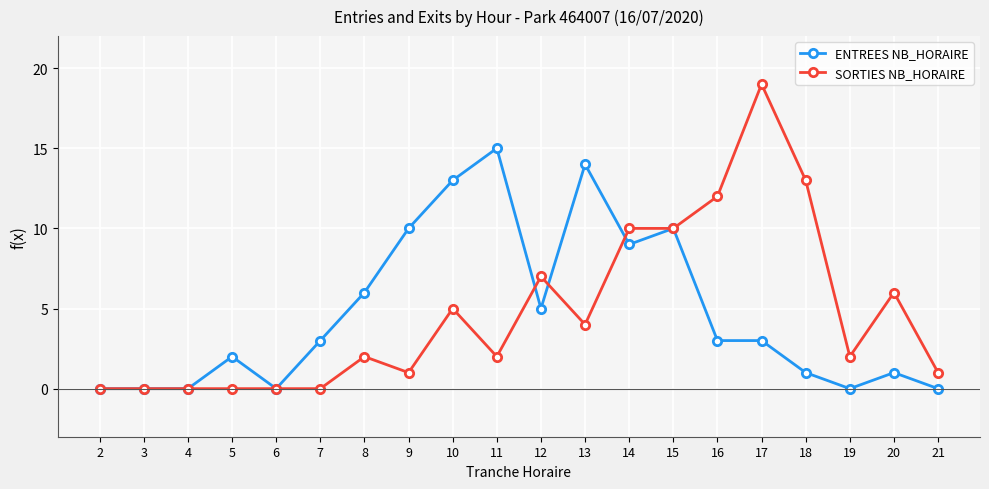

What is the difference between the highest and lowest values at 11?

13